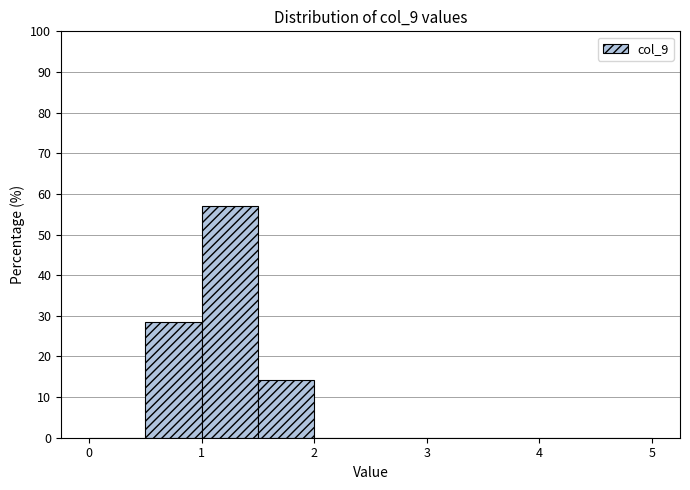

Reading left to right, transcribe this chart: for each bar, give the range it covers on the x-axis and its height. The values are not printed on the chart, so give them approximately, as read against the axis.

0.0 to 0.5: 0
0.5 to 1.0: 29
1.0 to 1.5: 57
1.5 to 2.0: 14
2.0 to 2.5: 0
2.5 to 3.0: 0
3.0 to 3.5: 0
3.5 to 4.0: 0
4.0 to 4.5: 0
4.5 to 5.0: 0